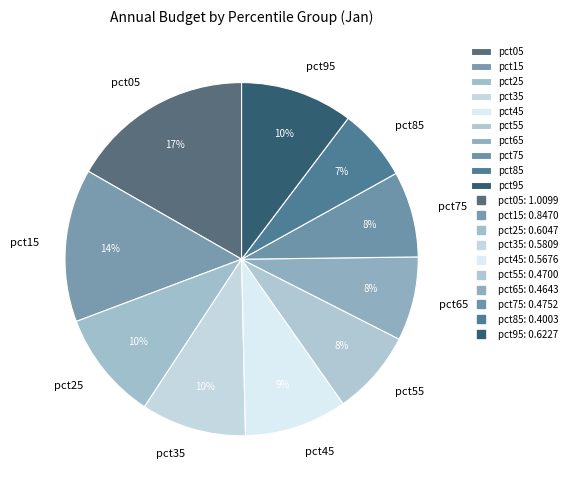

Count the number of slices in the pie.

10